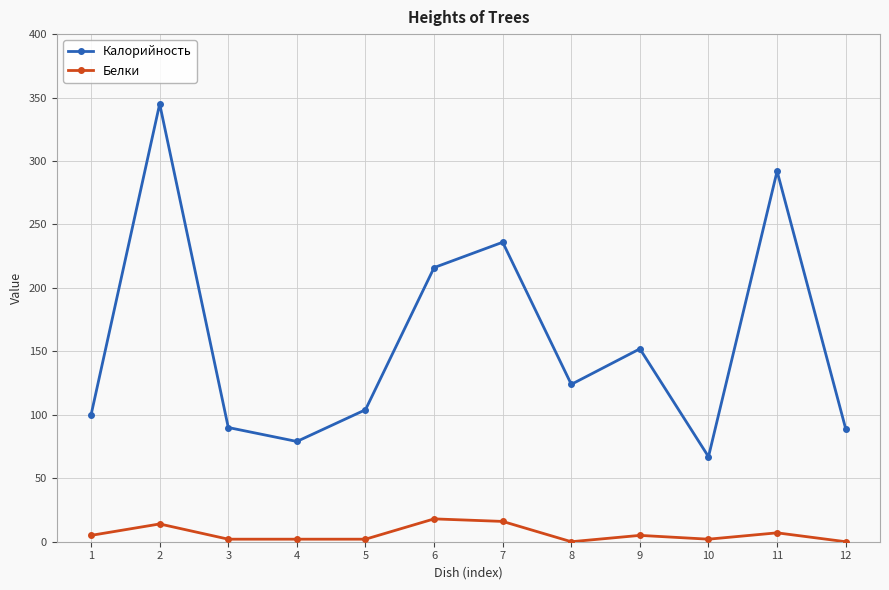

How many data points in Калорийность are less than 124?

6